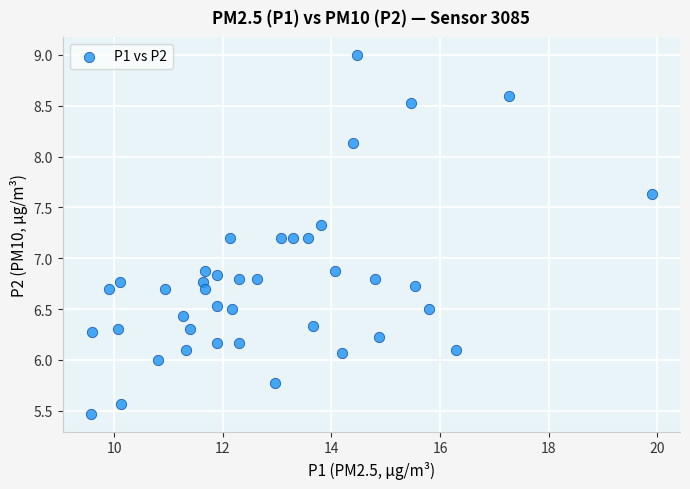

What is the range of X values (max minus min)?

10.3